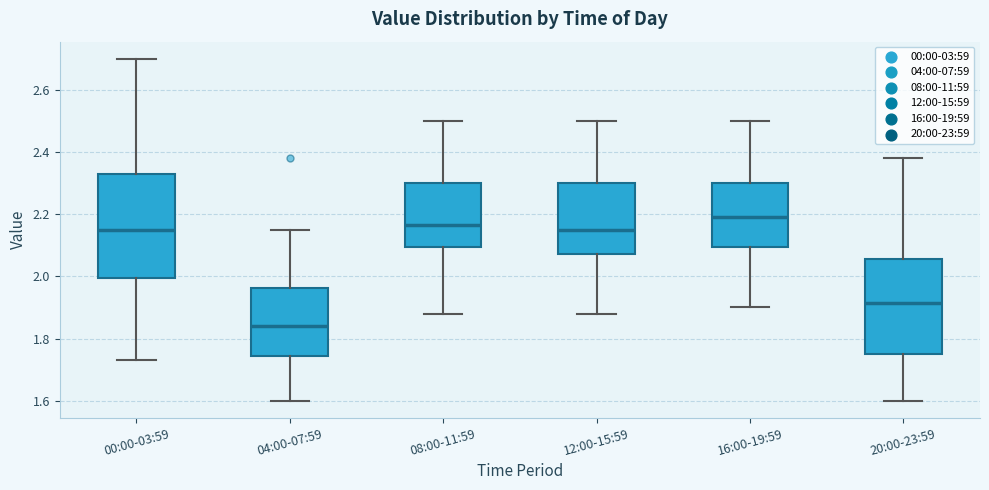

Which box is the tallest, from its lower edge to its upper edge?

00:00-03:59